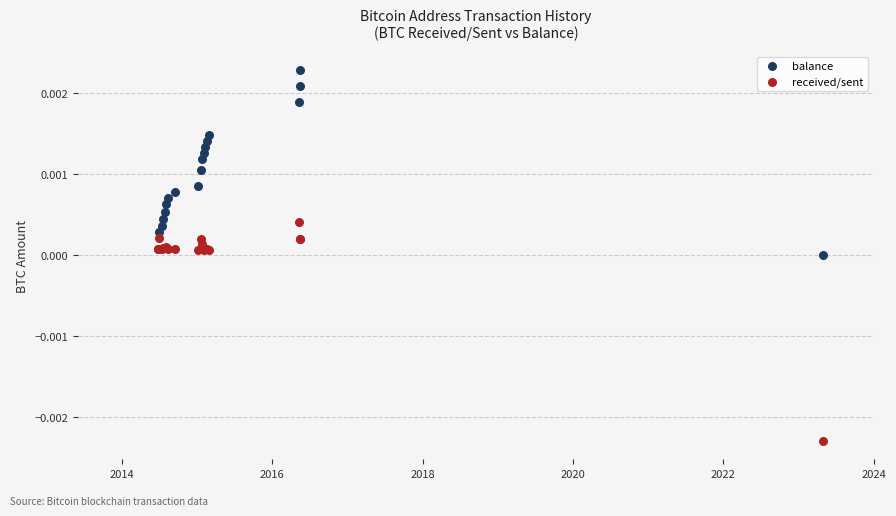

Which series contains the highest Y value?

balance